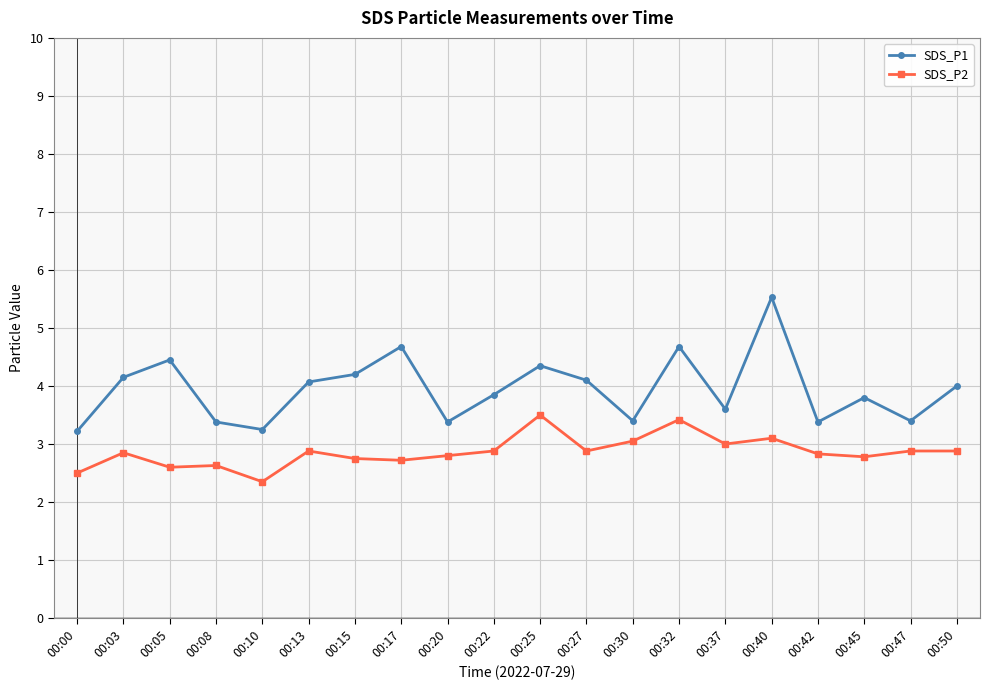

How many series are shown in this chart?

2